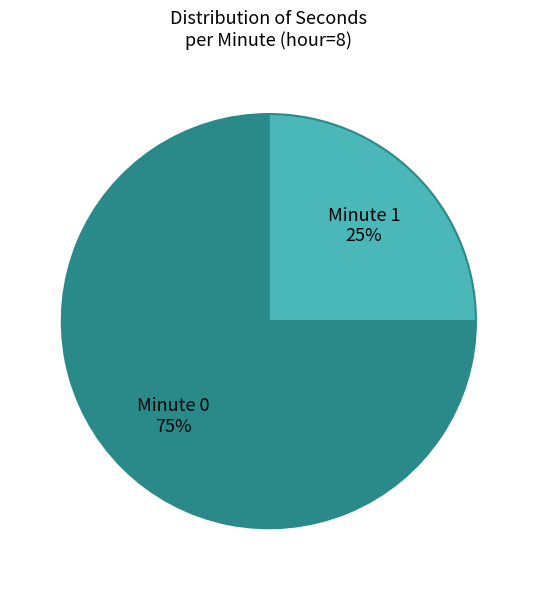

Does Minute 0 account for over 50% of the chart?

Yes